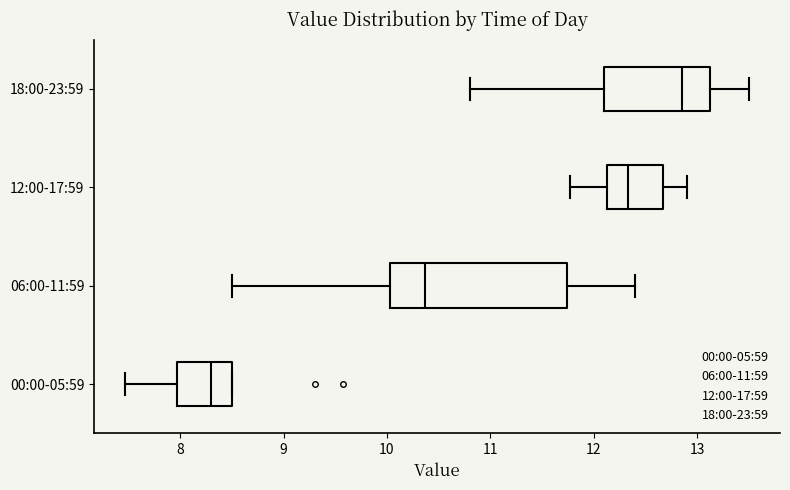

Reading bottom to top, transcribe this box plot: for each box, give where its median line is, the range the box spans, and where its two whiskers end, as read against the x-axis. The values are not printed on the chart, so give them approximately, as read against the axis.

00:00-05:59: median 8.3, box 8.0 to 8.5, whiskers 7.5 to 8.5
06:00-11:59: median 10.4, box 10.0 to 11.7, whiskers 8.5 to 12.4
12:00-17:59: median 12.3, box 12.1 to 12.7, whiskers 11.8 to 12.9
18:00-23:59: median 12.9, box 12.1 to 13.1, whiskers 10.8 to 13.5